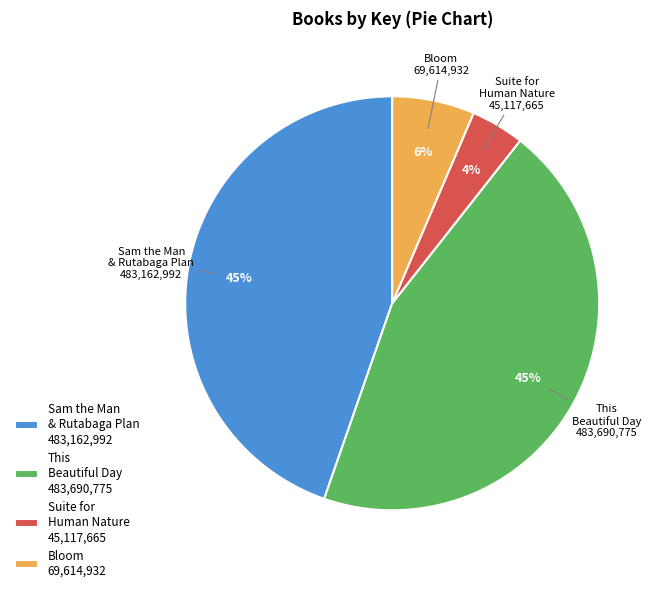

To the nearest percent, what is the difference between the largest and smallest slice percentages?

41%